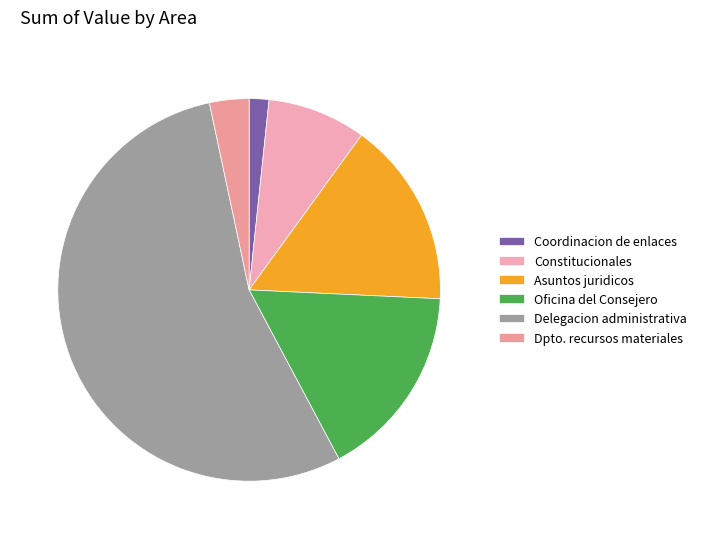

Which category accounts for the majority?

Delegacion administrativa